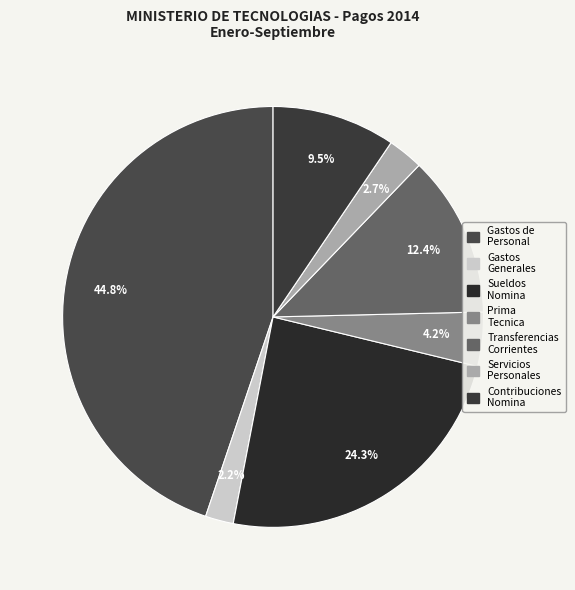

Count the number of slices in the pie.

7